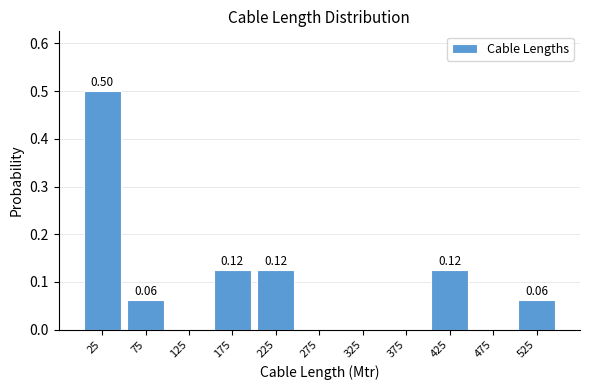

Which range on the x-axis has the tallest bar?

0 to 50